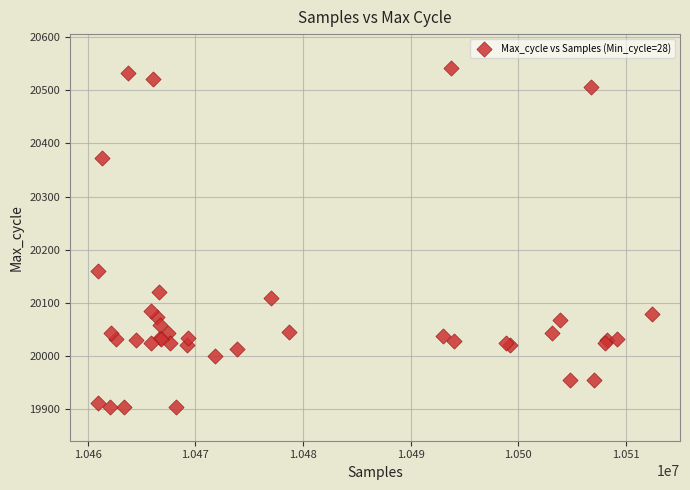

What Y value in the scatter plot is closest to 20223?

20159